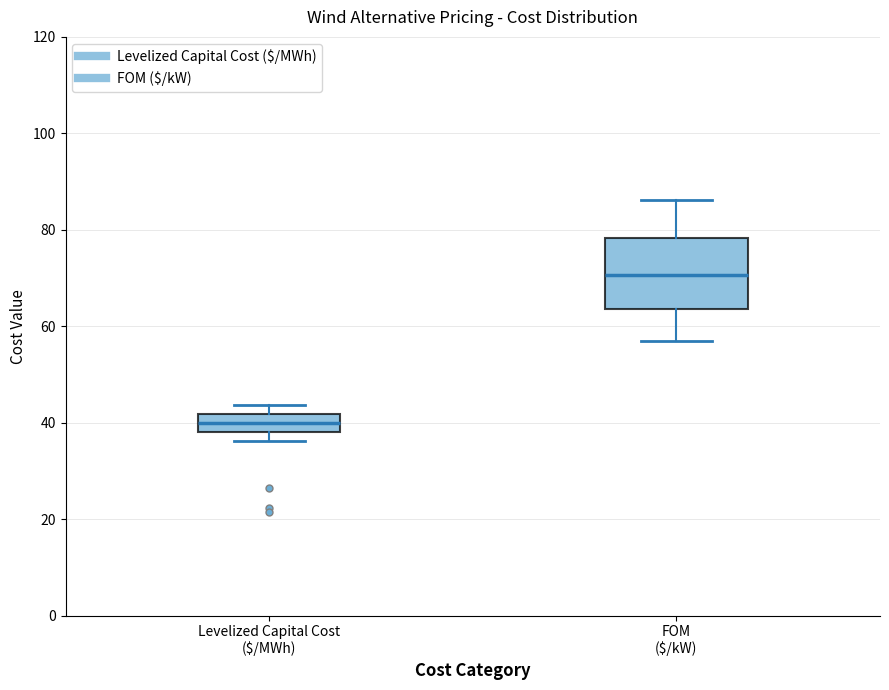

Reading left to right, transcribe this box plot: for each box, give where its median line is, the range the box spans, and where its two whiskers end, as read against the y-axis. The values are not printed on the chart, so give them approximately, as read against the axis.

Levelized Capital Cost ($/MWh): median 40, box 38 to 42, whiskers 36 to 44
FOM ($/kW): median 70, box 64 to 78, whiskers 56 to 86